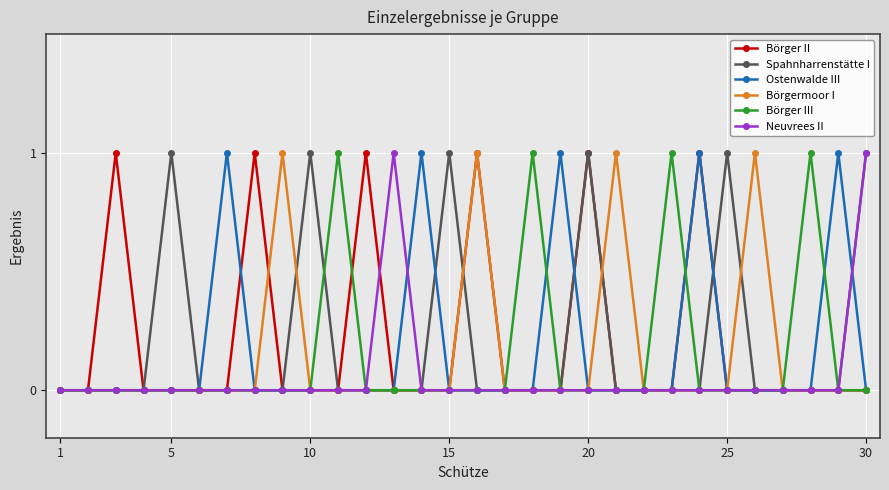

True or false: Börgermoor I has more than 1 interior local peaks.

True